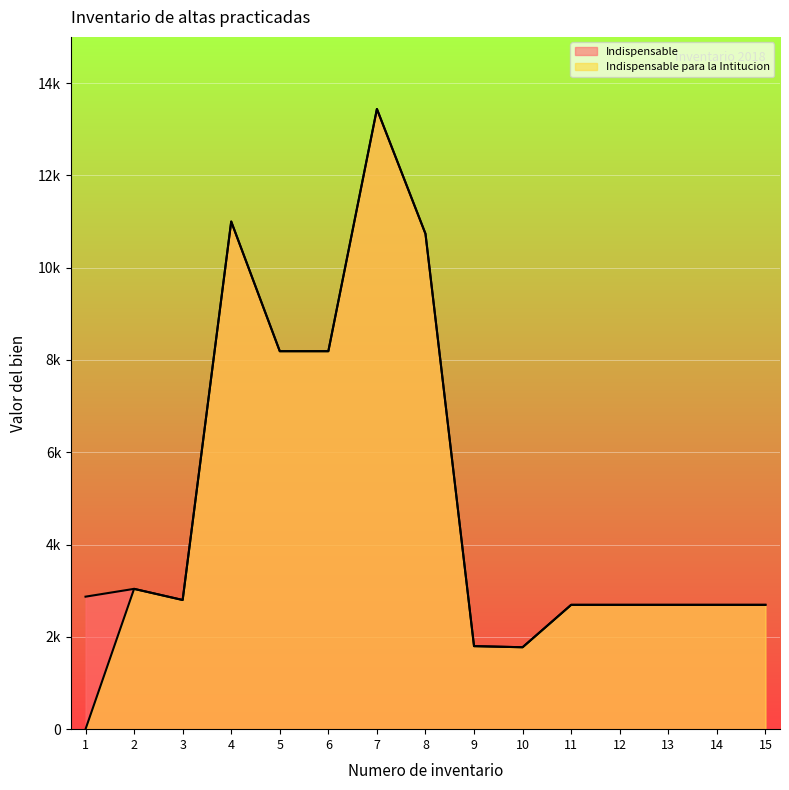

What is the maximum value shown in the chart?

13437.4